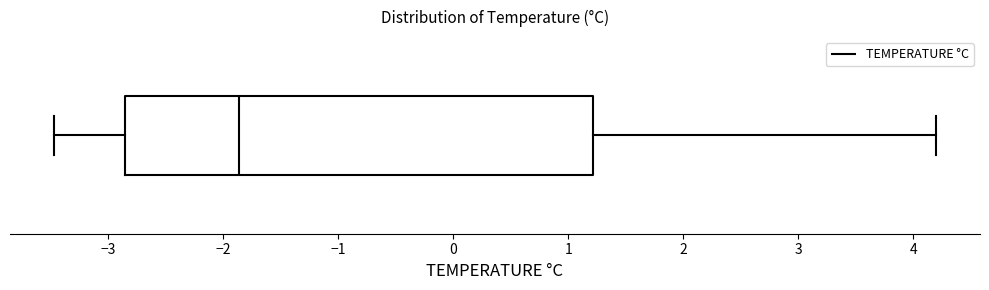

Transcribe this box plot: give where the median line is, the range the box spans, and where the two whiskers end, as read against the x-axis. The values are not printed on the chart, so give them approximately, as read against the axis.

median -1.9, box -2.9 to 1.2, whiskers -3.5 to 4.2